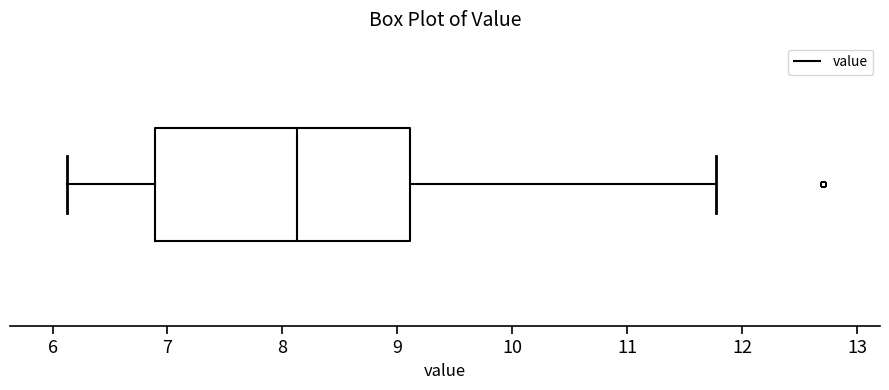

Transcribe this box plot: give where the median line is, the range the box spans, and where the two whiskers end, as read against the x-axis. The values are not printed on the chart, so give them approximately, as read against the axis.

median 8.1, box 6.9 to 9.1, whiskers 6.1 to 11.8